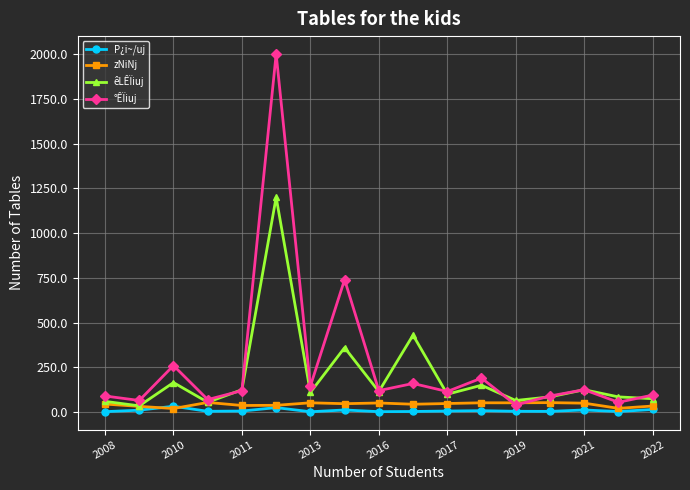

How many values in the P¿i~/uj series are below 6?

8